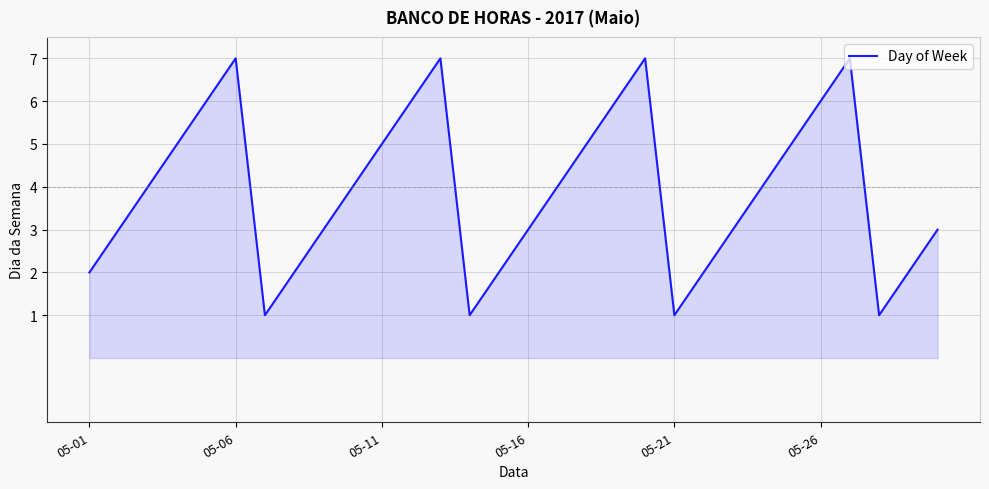

What is the sum of all values?

117